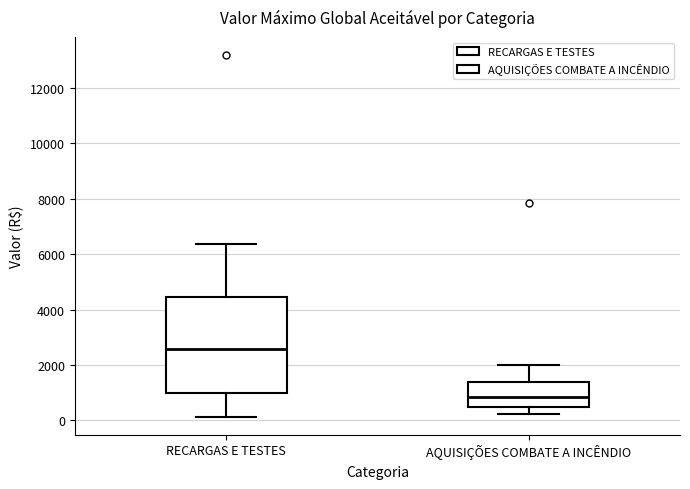

Where does the upper whisker of the box for AQUISIÇÕES COMBATE A INCÊNDIO end on the y-axis? The values are not printed on the chart, so give them approximately, as read against the axis.

2000